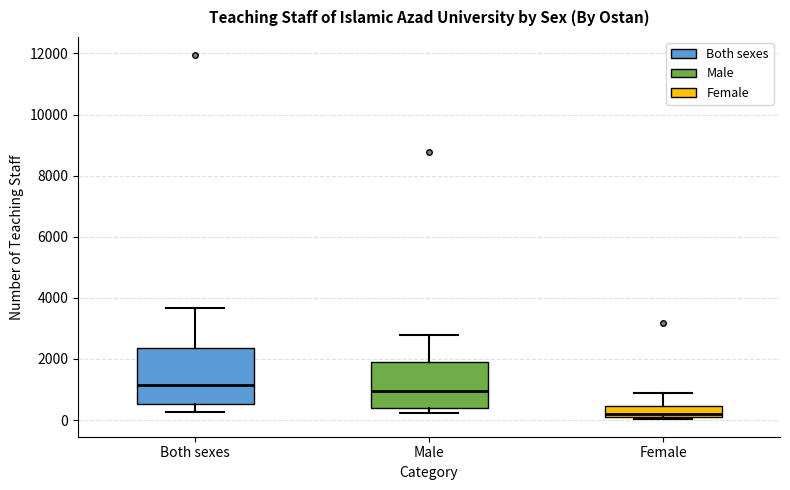

Reading left to right, transcribe this box plot: for each box, give where its median line is, the range the box spans, and where its two whiskers end, as read against the y-axis. The values are not printed on the chart, so give them approximately, as read against the axis.

Both sexes: median 1200, box 600 to 2400, whiskers 200 to 3600
Male: median 1000, box 400 to 2000, whiskers 200 to 2800
Female: median 200, box 0 to 400, whiskers 0 to 800